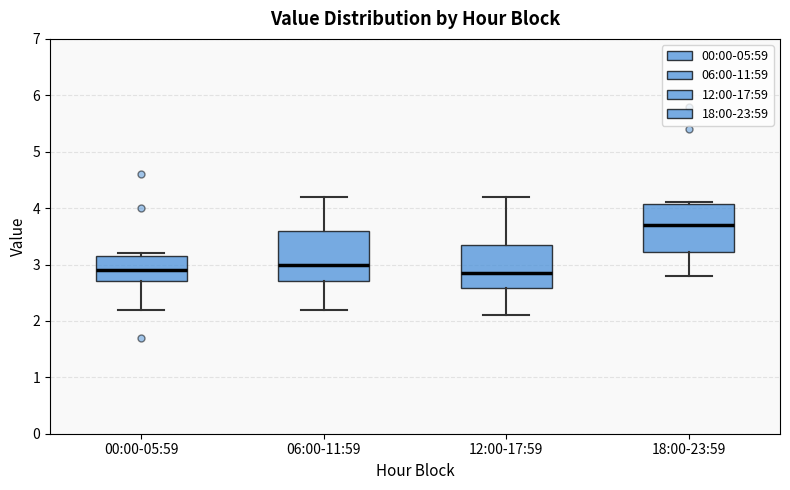

Where is the upper edge of the box for 12:00-17:59 on the y-axis? The values are not printed on the chart, so give them approximately, as read against the axis.

3.4